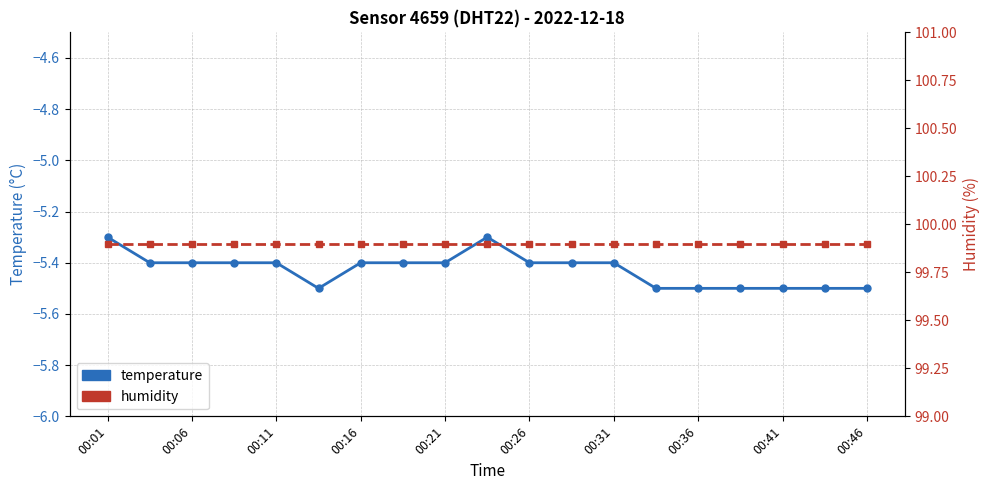

True or false: temperature has more than 2 points higher than both neighbors.

False